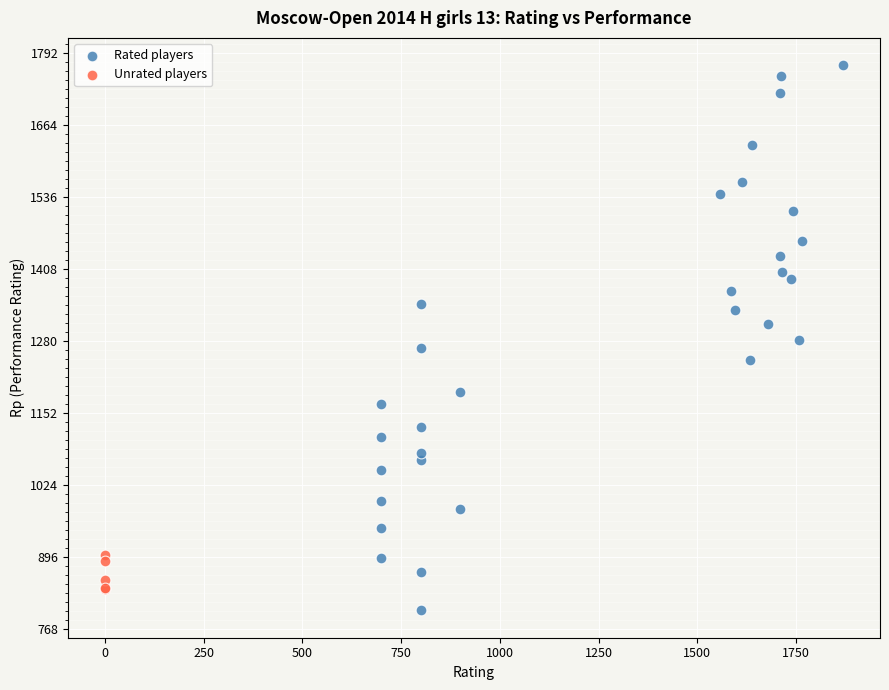

Which series contains the highest Y value?

Rated players